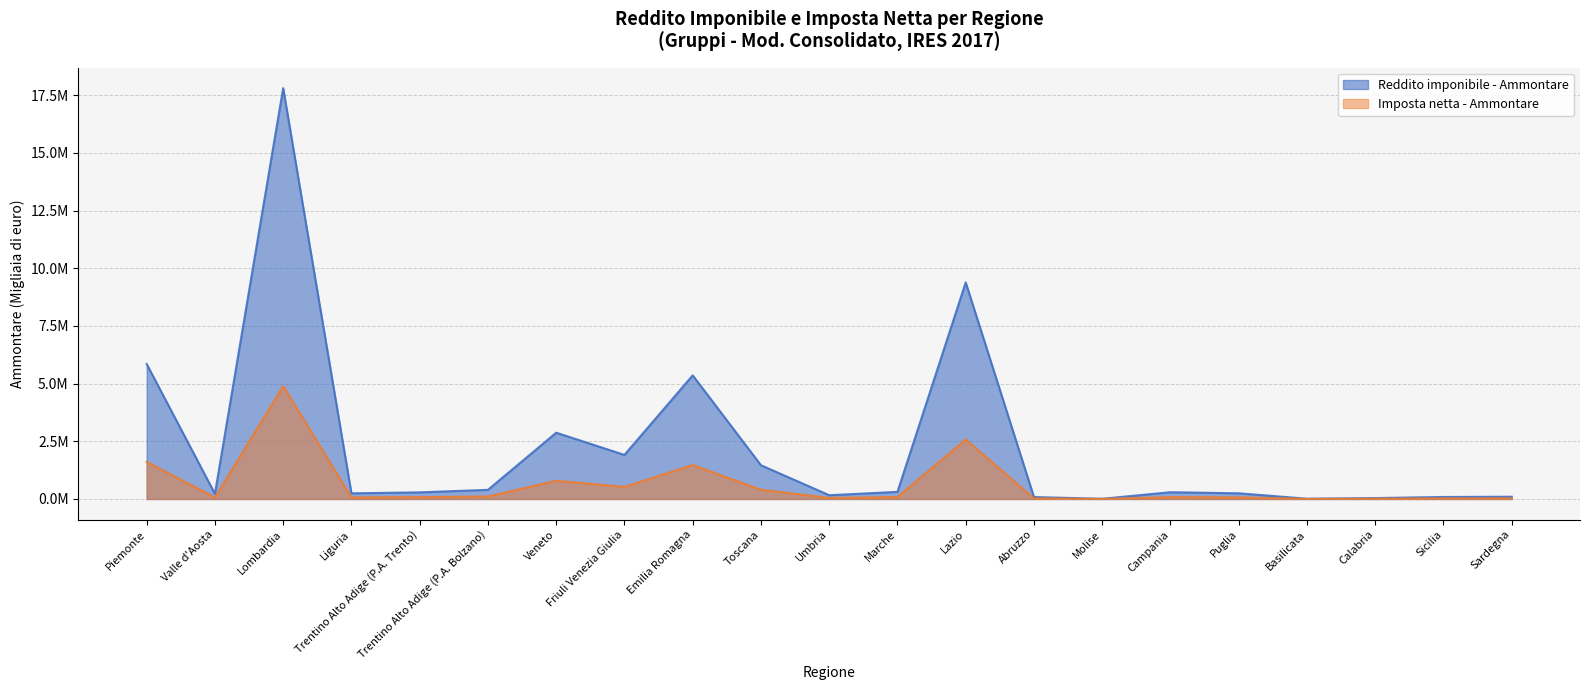

At which category does Imposta netta - Ammontare reach its first local peak?

Lombardia